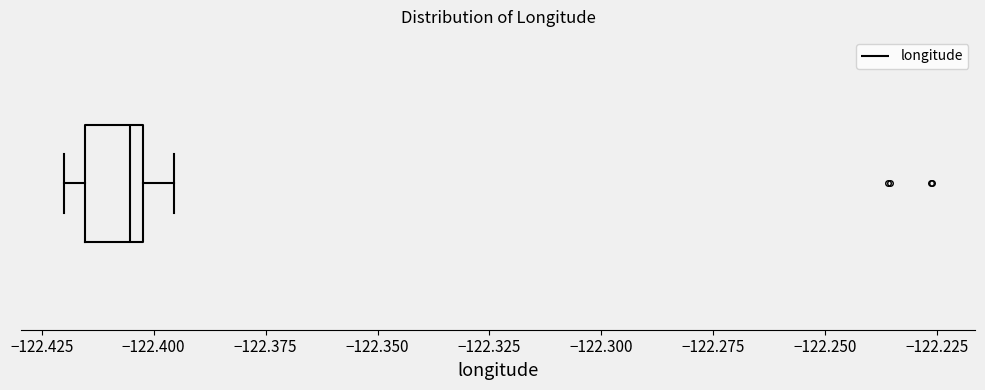

Where is the left edge of the box on the x-axis? The values are not printed on the chart, so give them approximately, as read against the axis.

-122.415